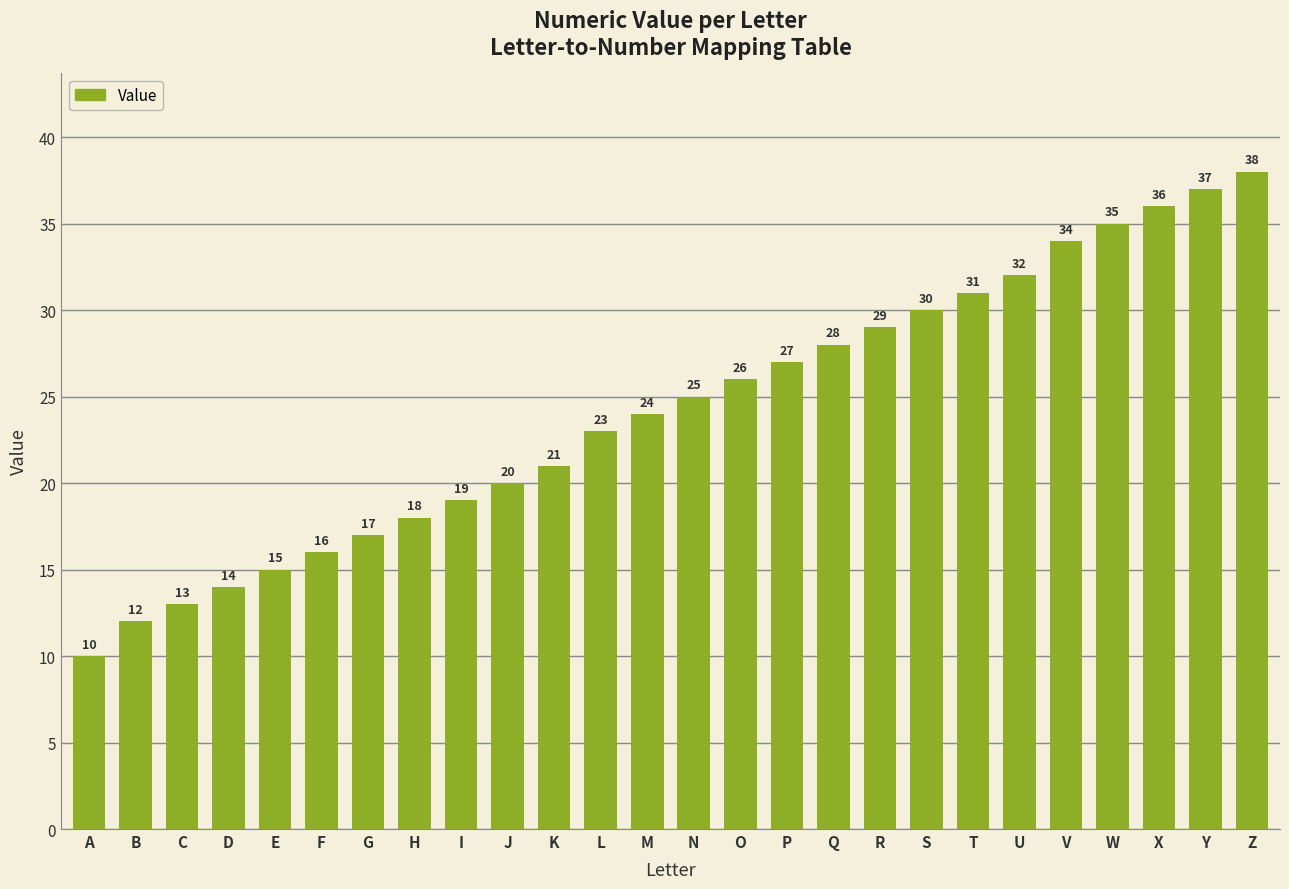

What is the difference between the values at Q and I?

9